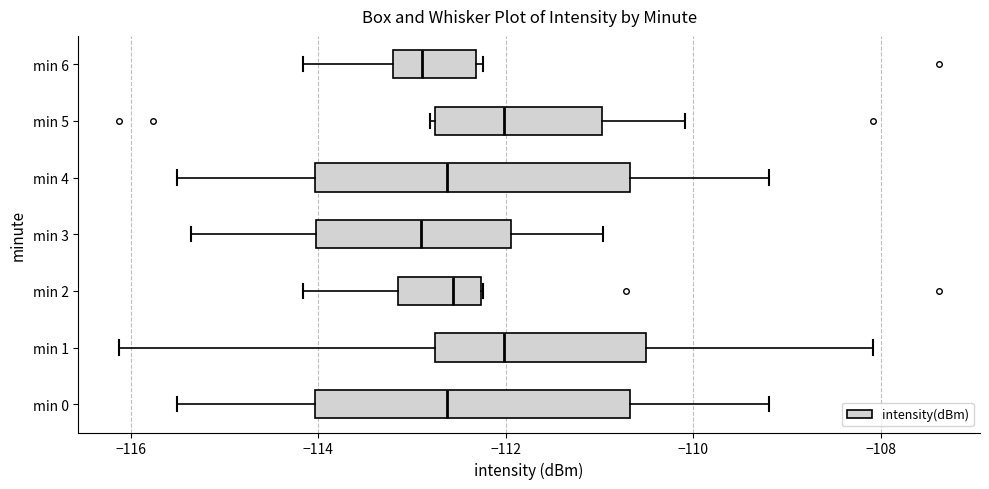

Where does the left whisker of the box for min 2 end on the x-axis? The values are not printed on the chart, so give them approximately, as read against the axis.

-114.2